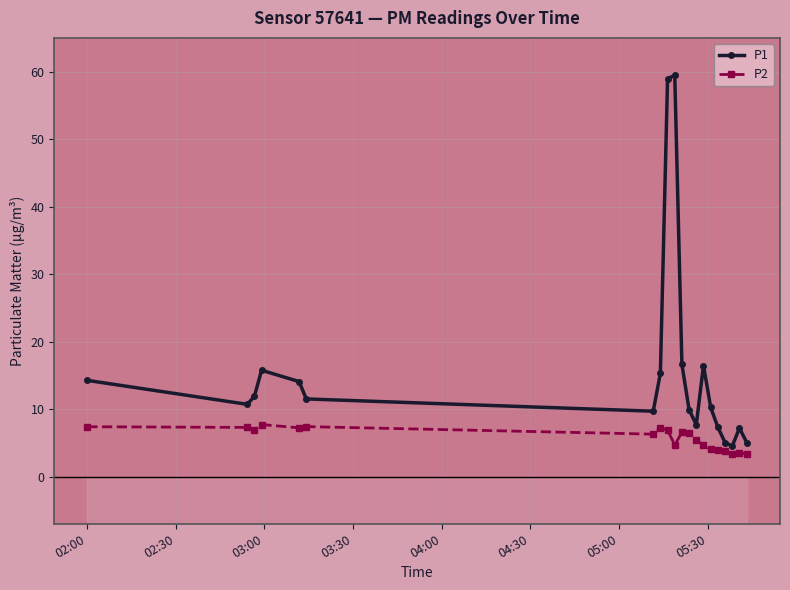

How many interior local peaks does the P1 series have?

4